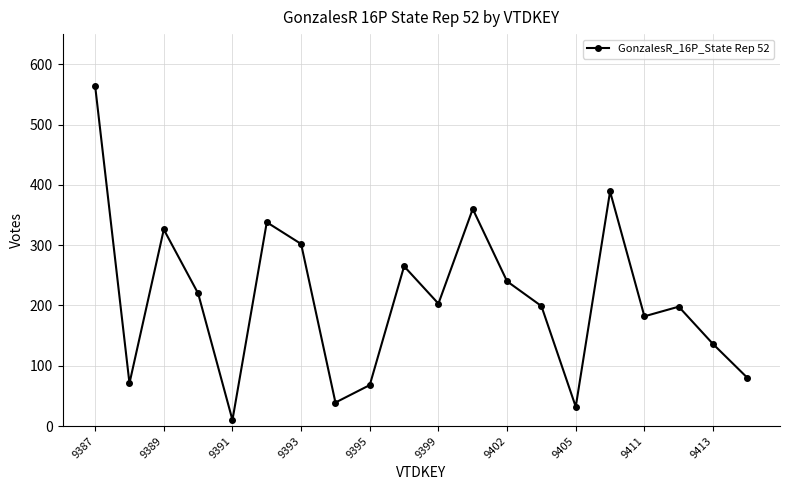

What is the difference between the maximum and minimum values?

554